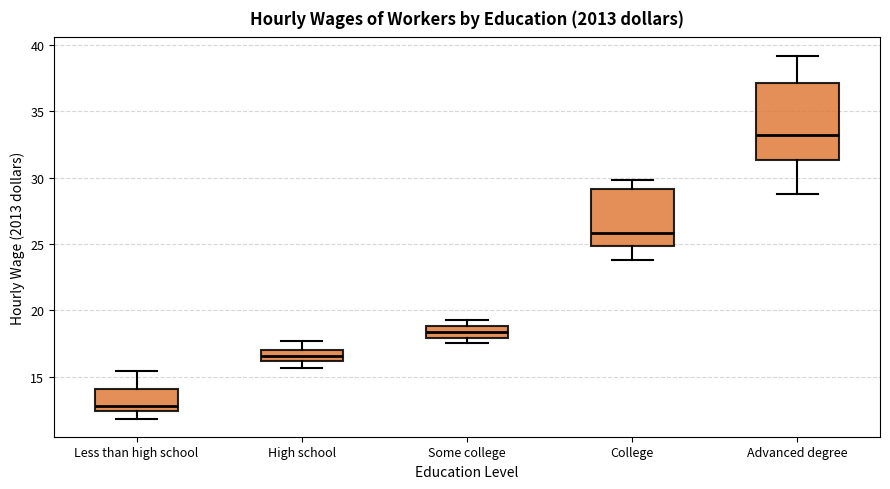

Where is the lower edge of the box for High school on the y-axis? The values are not printed on the chart, so give them approximately, as read against the axis.

16.0